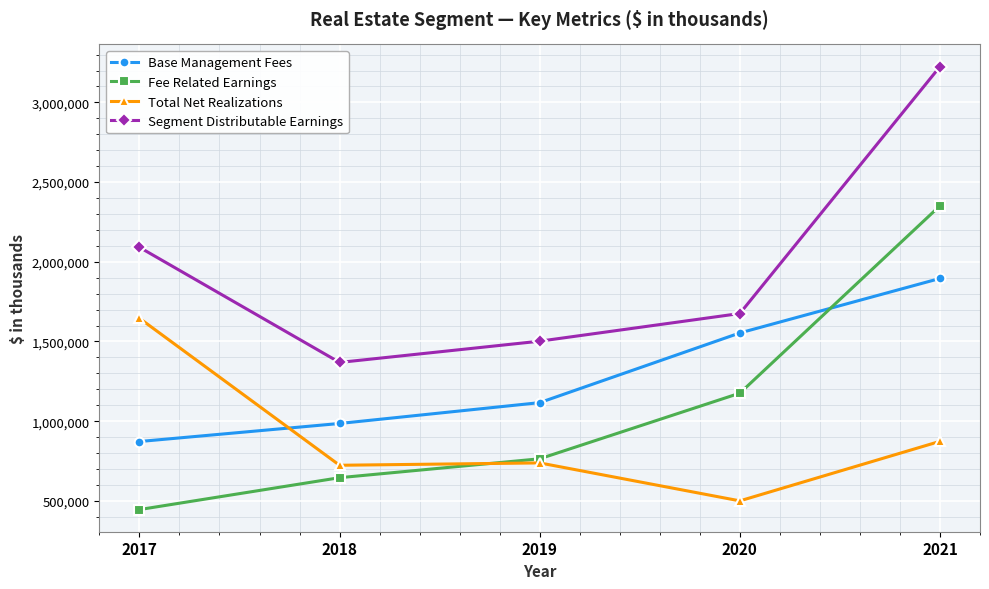

What are all the series names shown in the legend?

Base Management Fees, Fee Related Earnings, Total Net Realizations, Segment Distributable Earnings